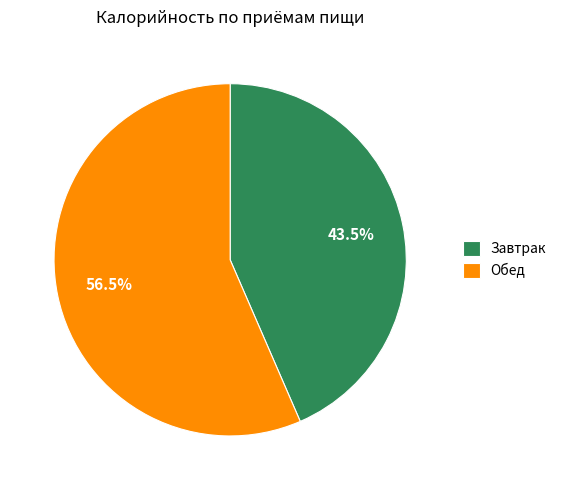

Does Завтрак account for over 50% of the chart?

No